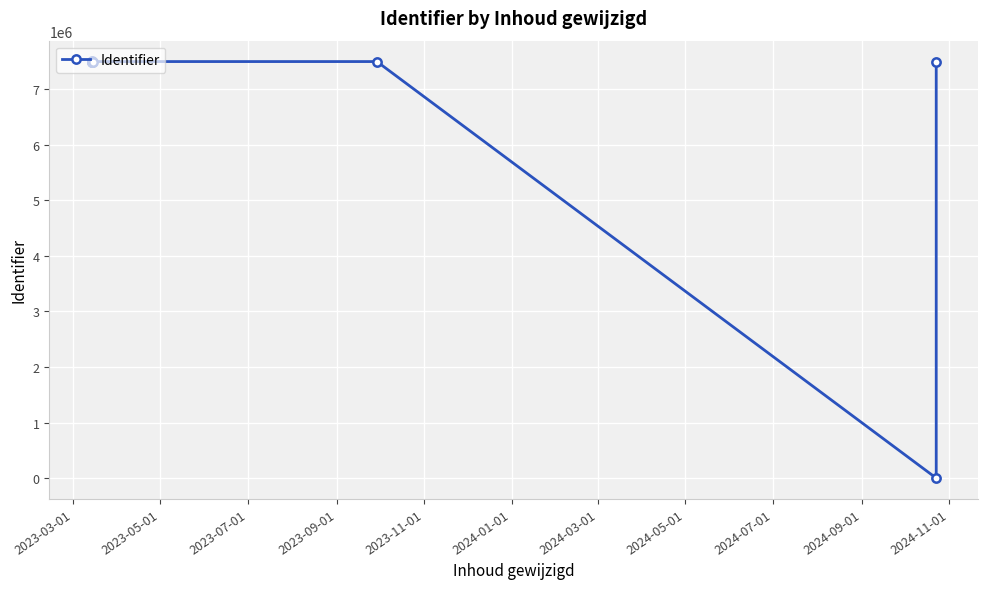

What is the difference between the values at 2023-03-01 and 2024-05-01?

7495404